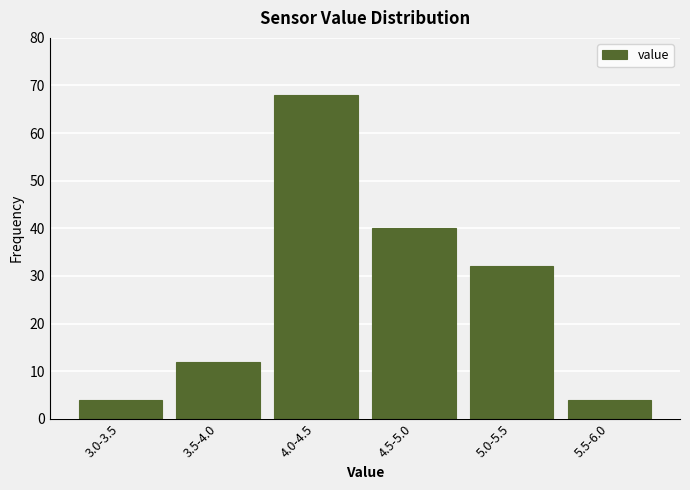

Reading left to right, extract all data points from this chart.

4	12	68	40	32	4